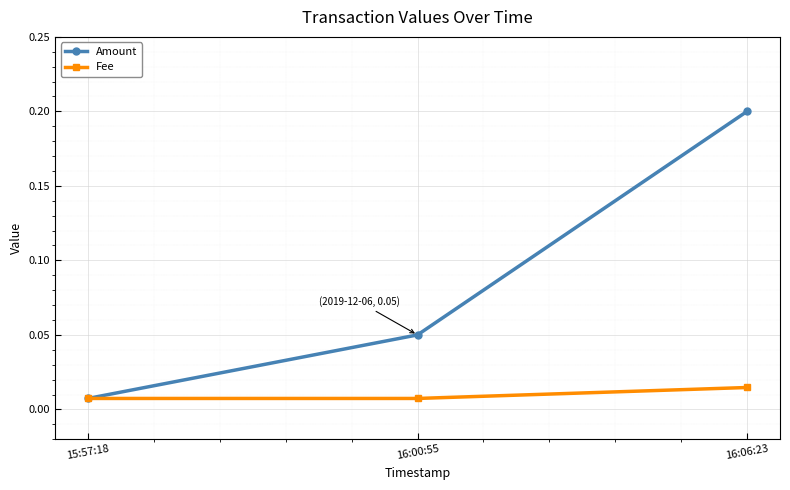

Between 15:57:18 and 16:06:23, which series saw the biggest shift?

Amount